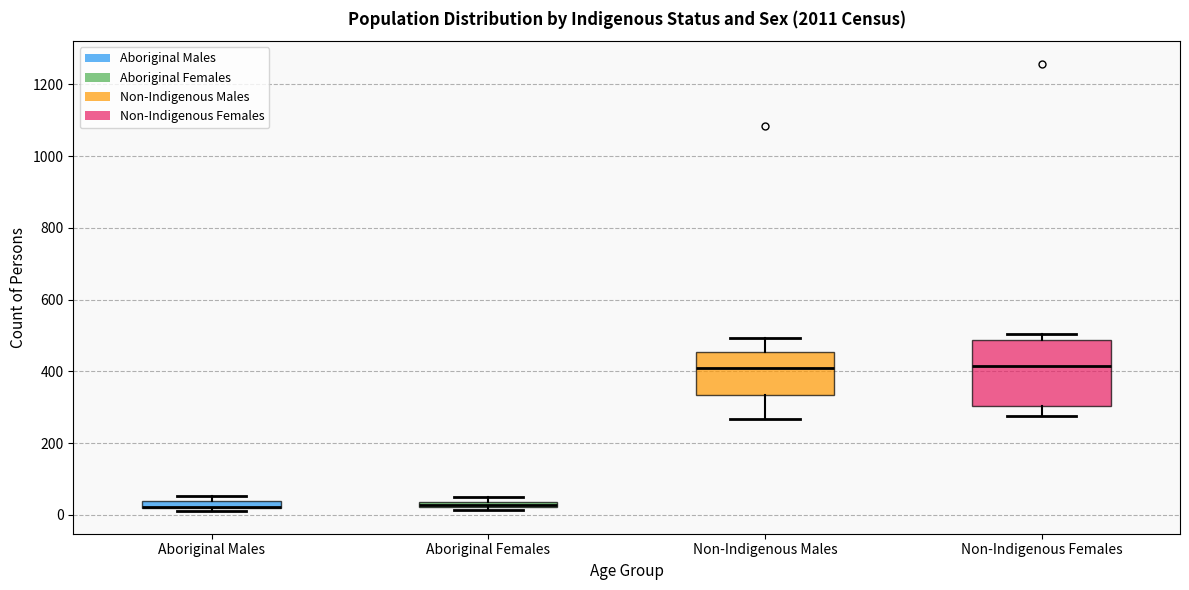

Where is the upper edge of the box for Aboriginal Males on the y-axis? The values are not printed on the chart, so give them approximately, as read against the axis.

40